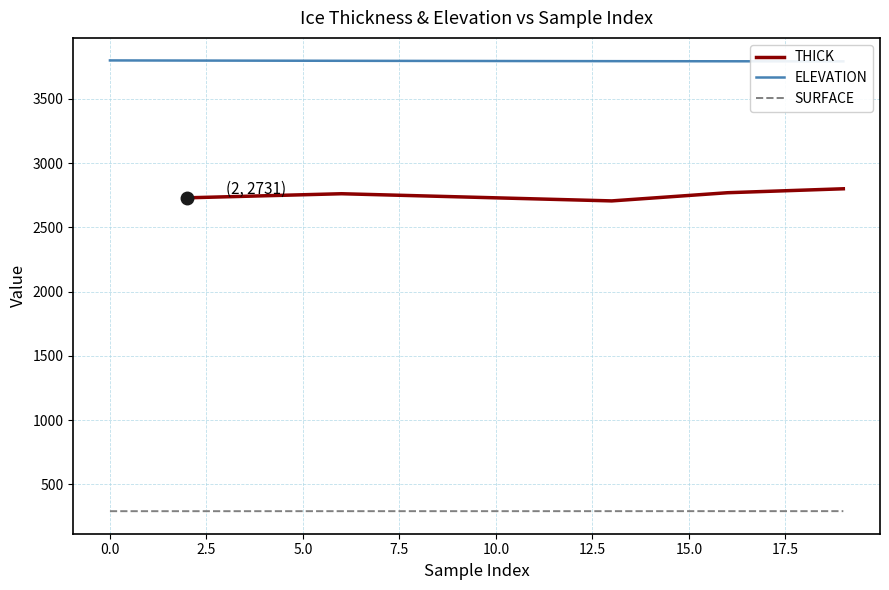

What is the minimum value for ELEVATION?

3792.5